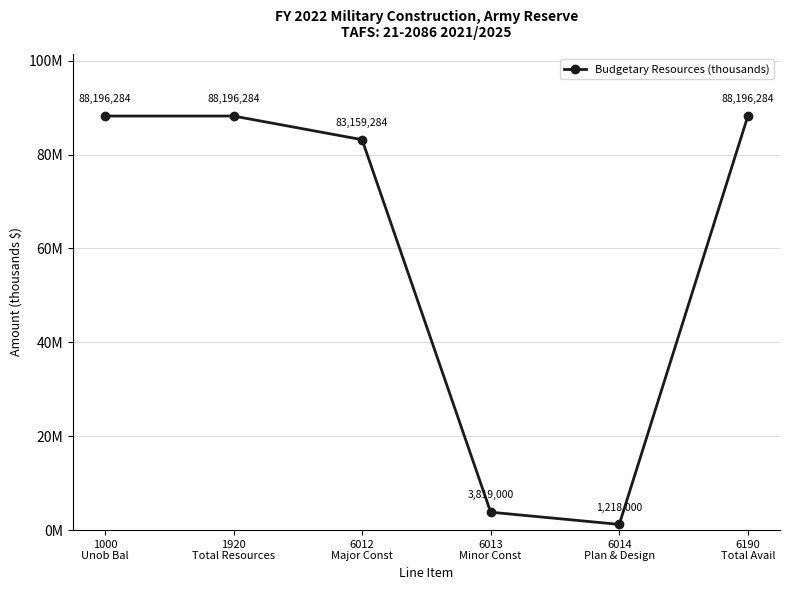

What is the label of the 1st point from the right?

6190
Total Avail